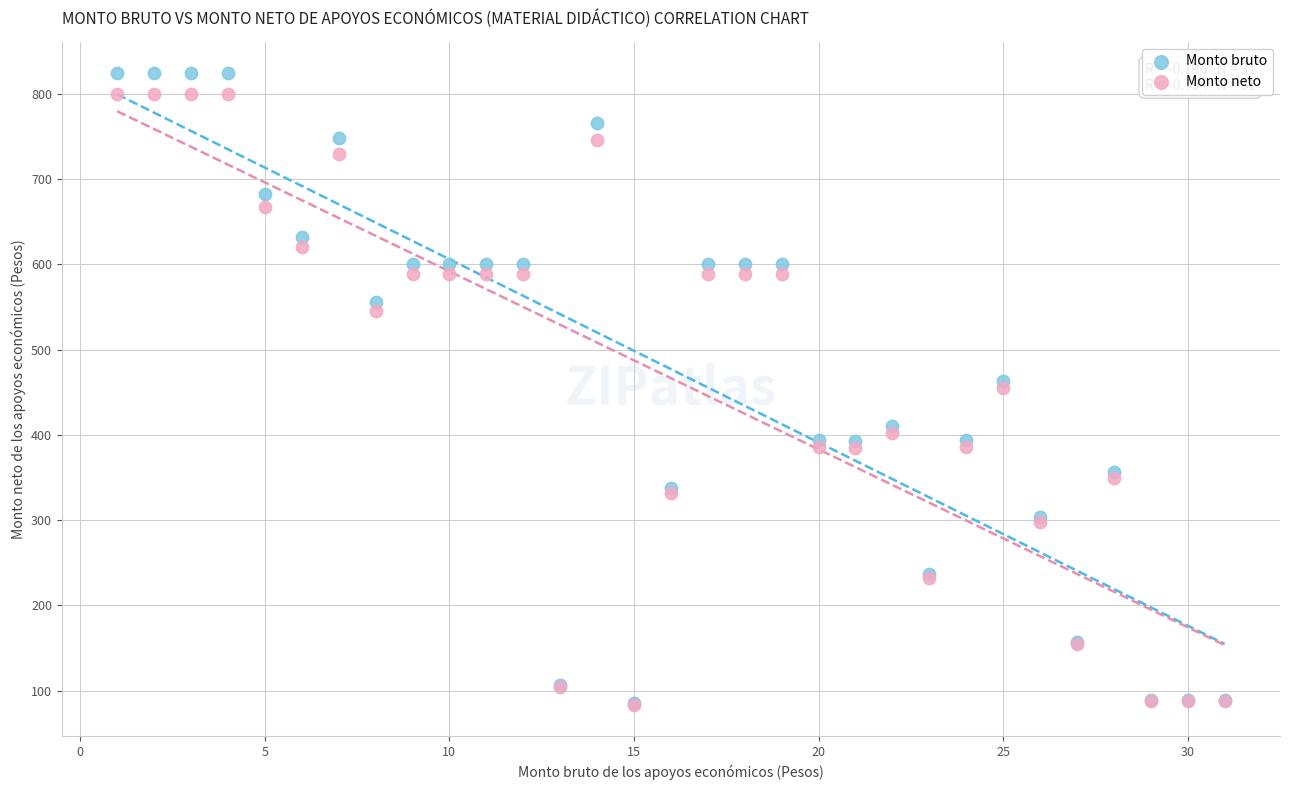

In the Monto neto series, what Y value is closest to 441?

454.7